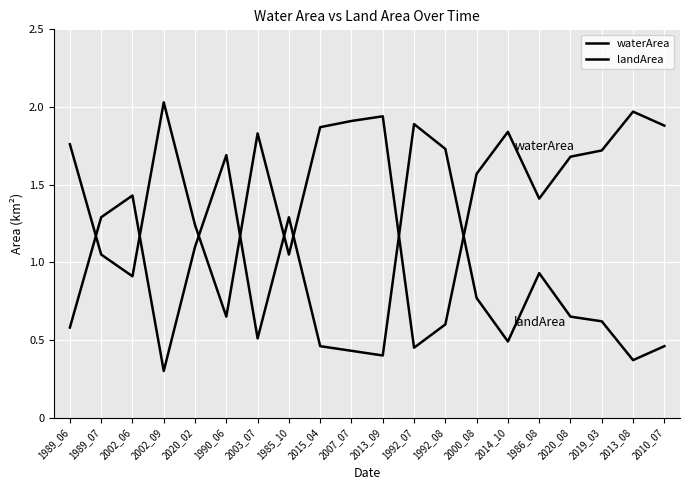

Reading left to right, transcribe all the data shown in this chart.

waterArea: 1989_06=1.8	1989_07=1.1	2002_06=0.9	2002_09=2.0	2020_02=1.2	1990_06=0.7	2003_07=1.8	1985_10=1.1	2015_04=1.9	2007_07=1.9	2013_09=1.9	1992_07=0.5	1992_08=0.6	2000_08=1.6	2014_10=1.8	1986_08=1.4	2020_08=1.7	2019_03=1.7	2013_08=2.0	2010_07=1.9
landArea: 1989_06=0.6	1989_07=1.3	2002_06=1.4	2002_09=0.3	2020_02=1.1	1990_06=1.7	2003_07=0.5	1985_10=1.3	2015_04=0.5	2007_07=0.4	2013_09=0.4	1992_07=1.9	1992_08=1.7	2000_08=0.8	2014_10=0.5	1986_08=0.9	2020_08=0.7	2019_03=0.6	2013_08=0.4	2010_07=0.5